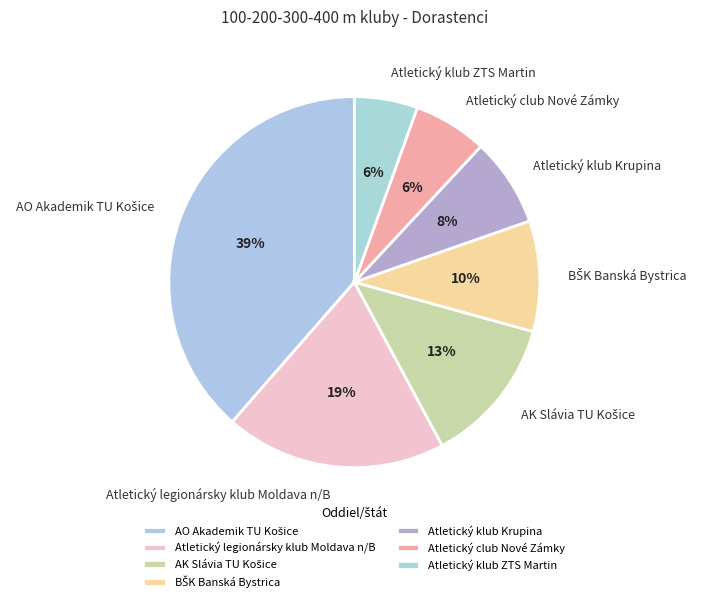

The Atletický club Nové Zámky slice represents 1% of the pie. True or false?

False